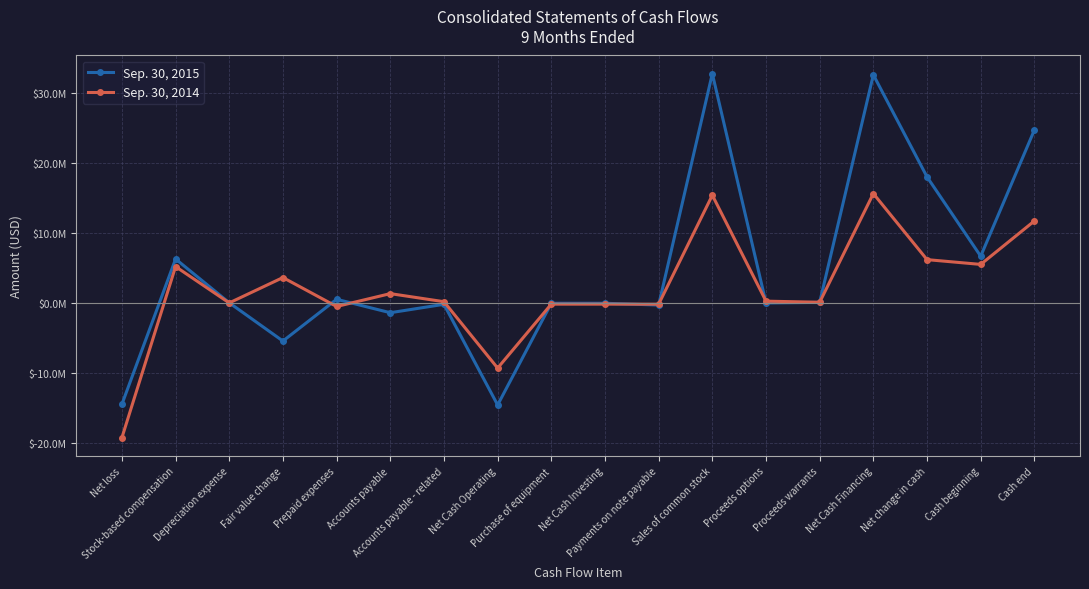

List the series in order of their peak value, highest first.

Sep. 30, 2015, Sep. 30, 2014